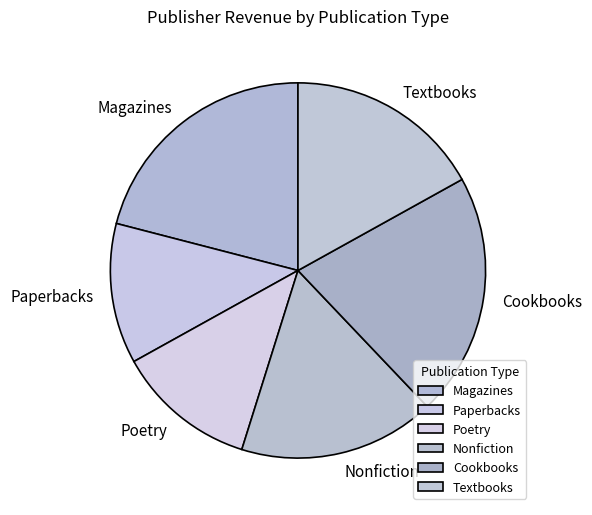

The Textbooks slice represents 17% of the pie. True or false?

True